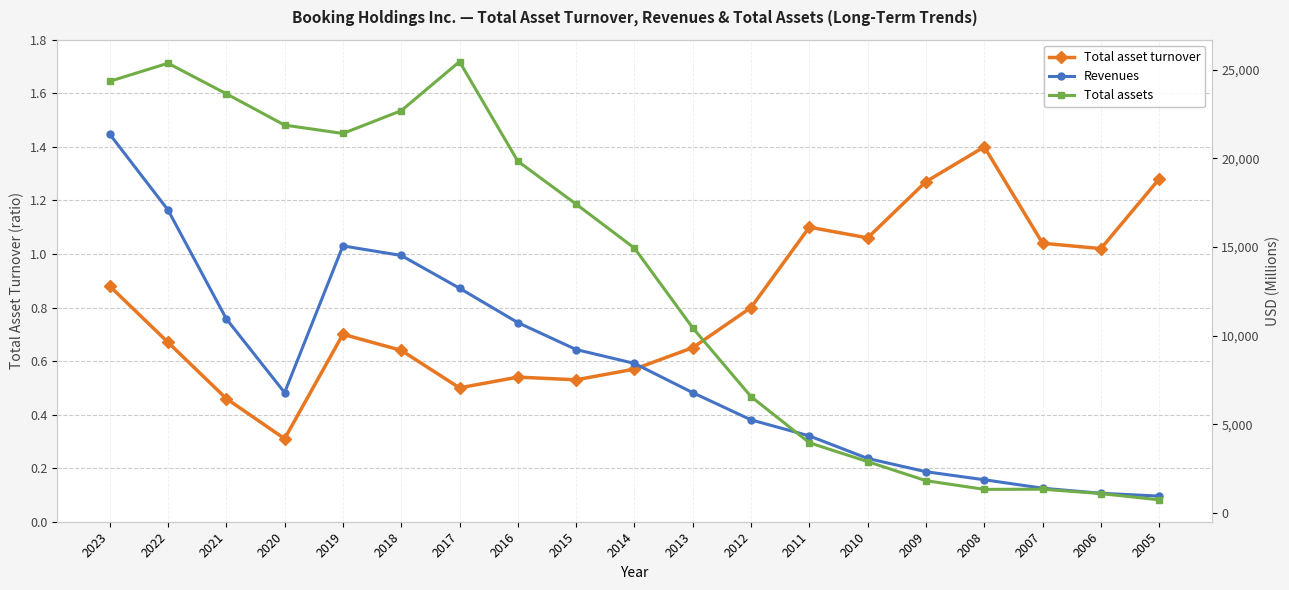

Does the chart display data point markers on the line(s)?

Yes